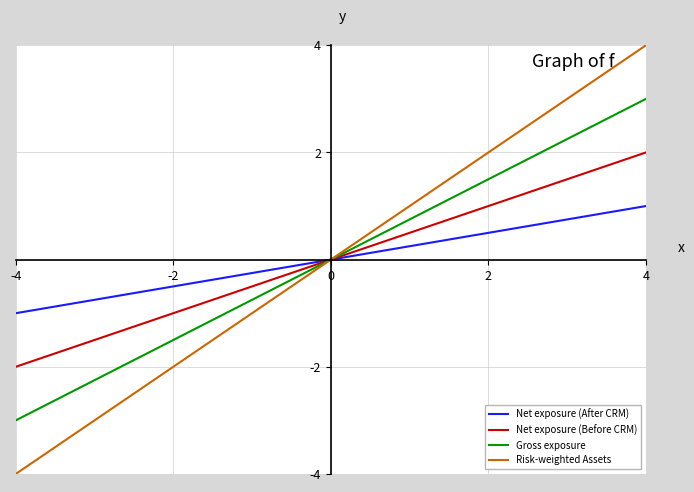

Which series ends up on top after the final intersection of Net exposure (After CRM) and Risk-weighted Assets?

Risk-weighted Assets